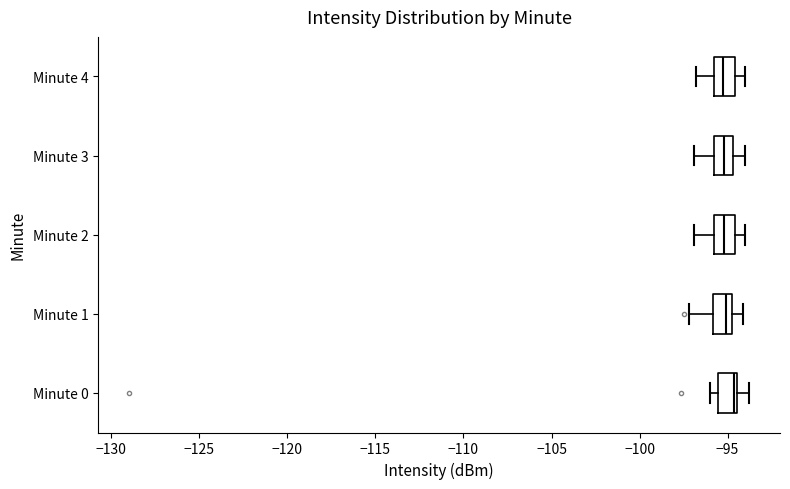

Where is the right edge of the box for Minute 1 on the x-axis? The values are not printed on the chart, so give them approximately, as read against the axis.

-95.0